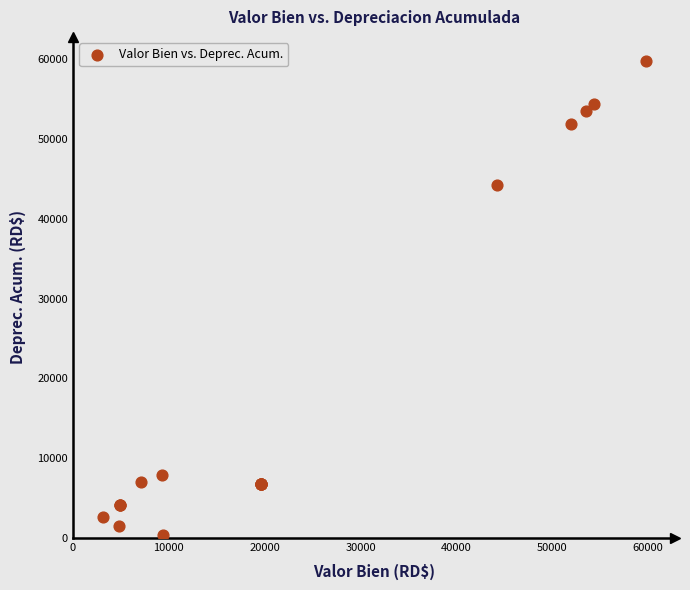

What Y value in the scatter plot is closest to 30112?

44249.0